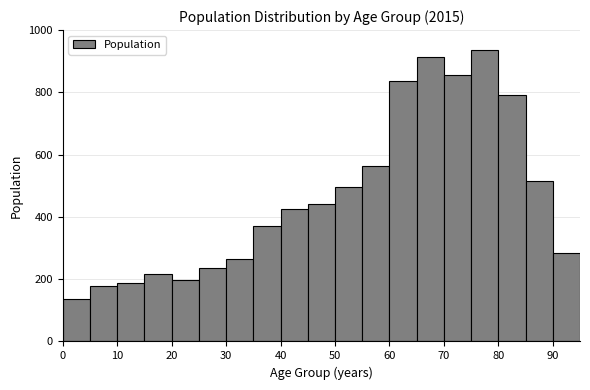

Reading left to right, list every bar in this chart as the range it spans on the x-axis followed by its height. The values are not printed on the chart, so give them approximately, as read against the axis.

0 to 5: 140
5 to 10: 180
10 to 15: 180
15 to 20: 220
20 to 25: 200
25 to 30: 240
30 to 35: 260
35 to 40: 380
40 to 45: 420
45 to 50: 440
50 to 55: 500
55 to 60: 560
60 to 65: 840
65 to 70: 920
70 to 75: 860
75 to 80: 940
80 to 85: 800
85 to 90: 520
90 to 95: 280